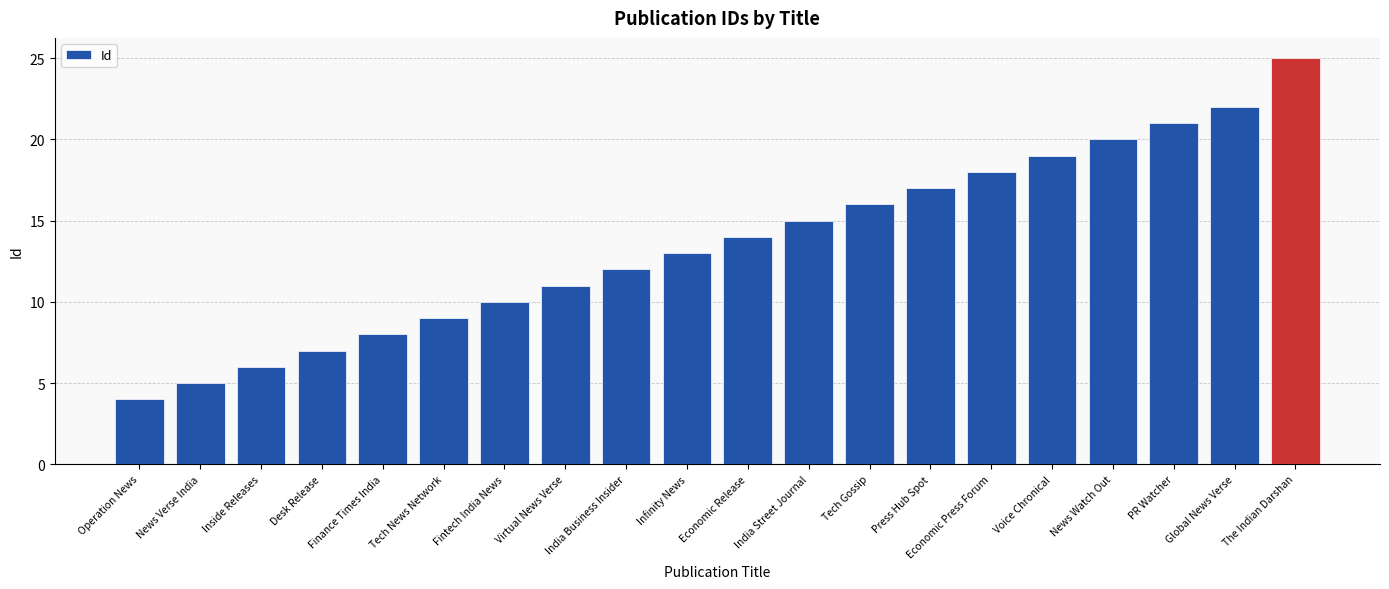

Between Economic Release and News Watch Out, which is larger?

News Watch Out